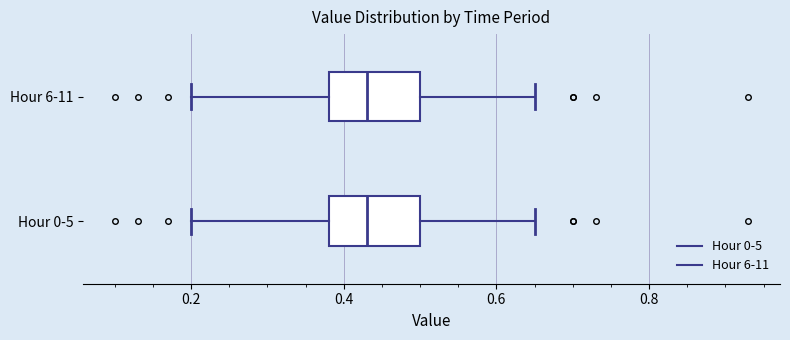

Reading bottom to top, read every box against the x-axis: the position of its median line, the range the box covers, and the ends of its whiskers. The values are not printed on the chart, so give them approximately, as read against the axis.

Hour 0-5: median 0.44, box 0.38 to 0.50, whiskers 0.20 to 0.66
Hour 6-11: median 0.44, box 0.38 to 0.50, whiskers 0.20 to 0.66